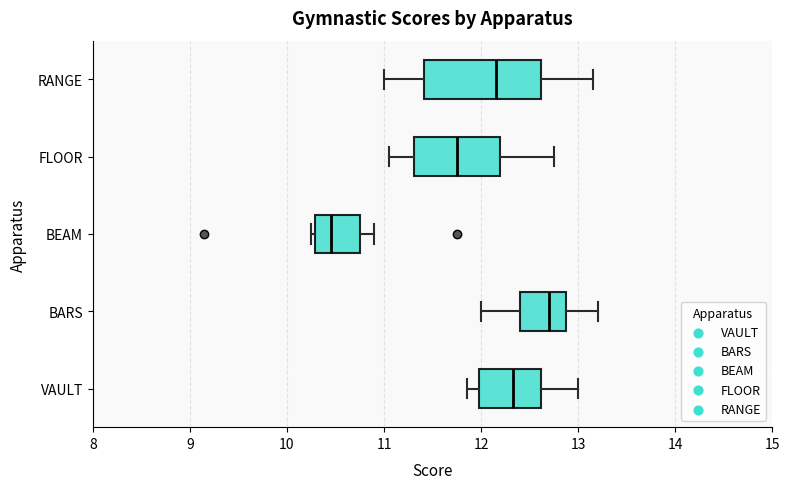

Comparing the boxes themselves (not the whiskers), which one is the widest?

RANGE